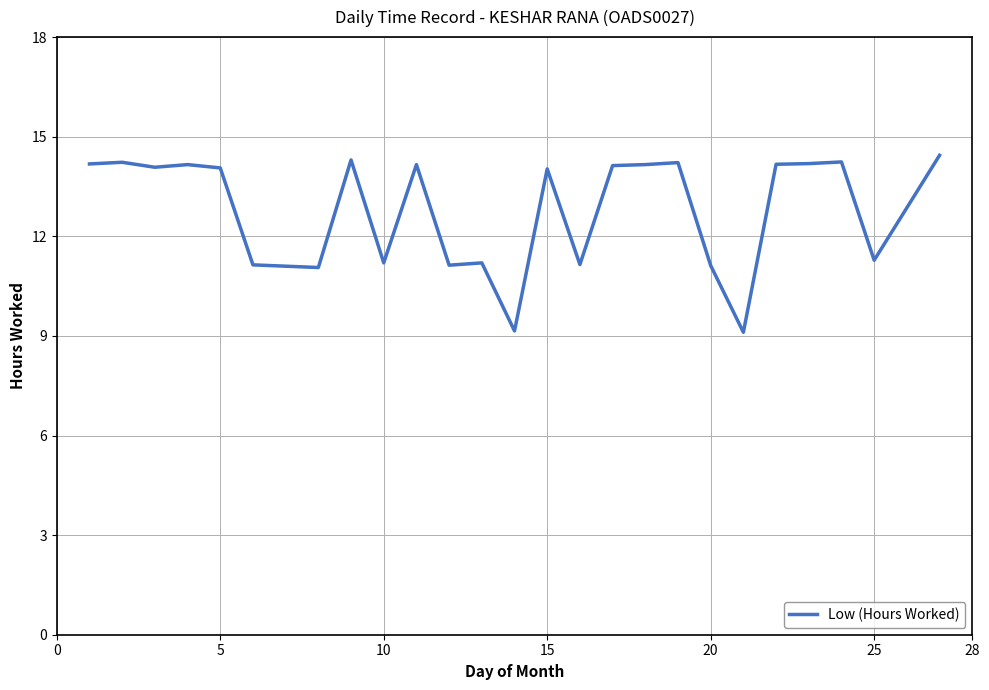

What is the minimum value shown in the chart?

9.1